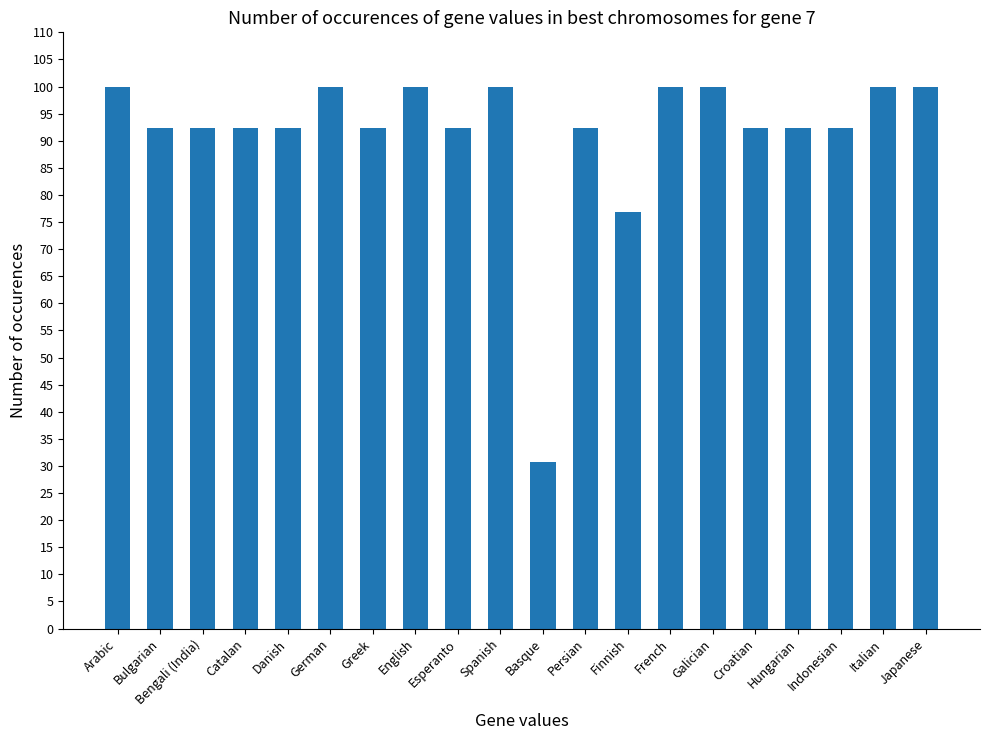

The value at Bulgarian is 92.3. True or false?

True